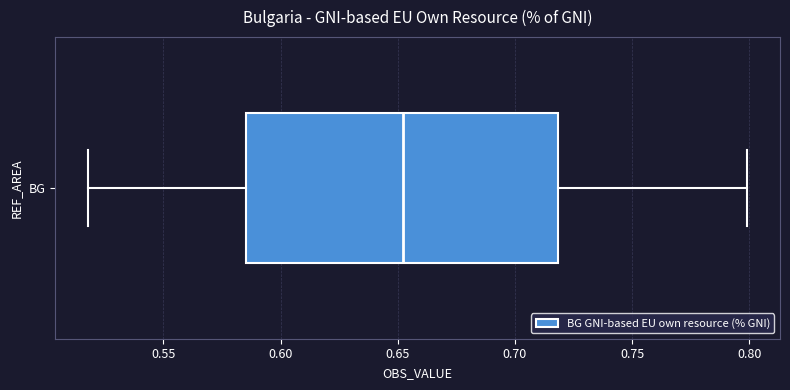

Read this box plot against the x-axis: the position of the median line, the range covered by the box, and the ends of both whiskers. The values are not printed on the chart, so give them approximately, as read against the axis.

median 0.650, box 0.585 to 0.720, whiskers 0.520 to 0.800